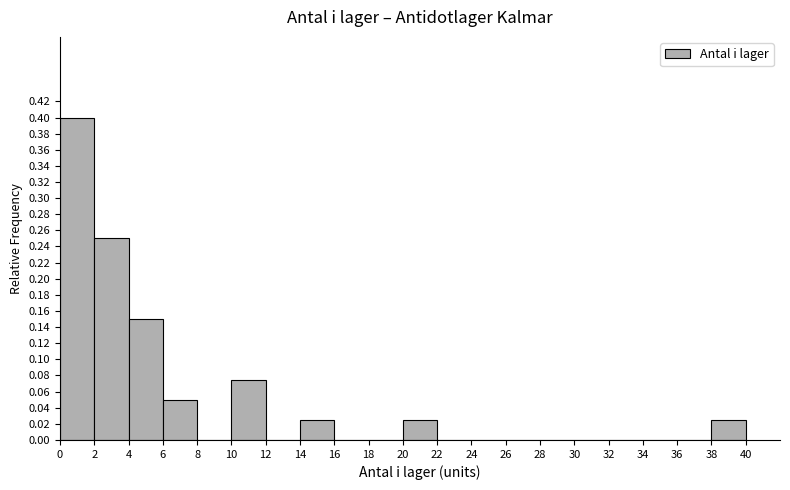

What is the height of the bar covering 14 to 16 on the x-axis? The values are not printed on the chart, so give them approximately, as read against the axis.

0.026